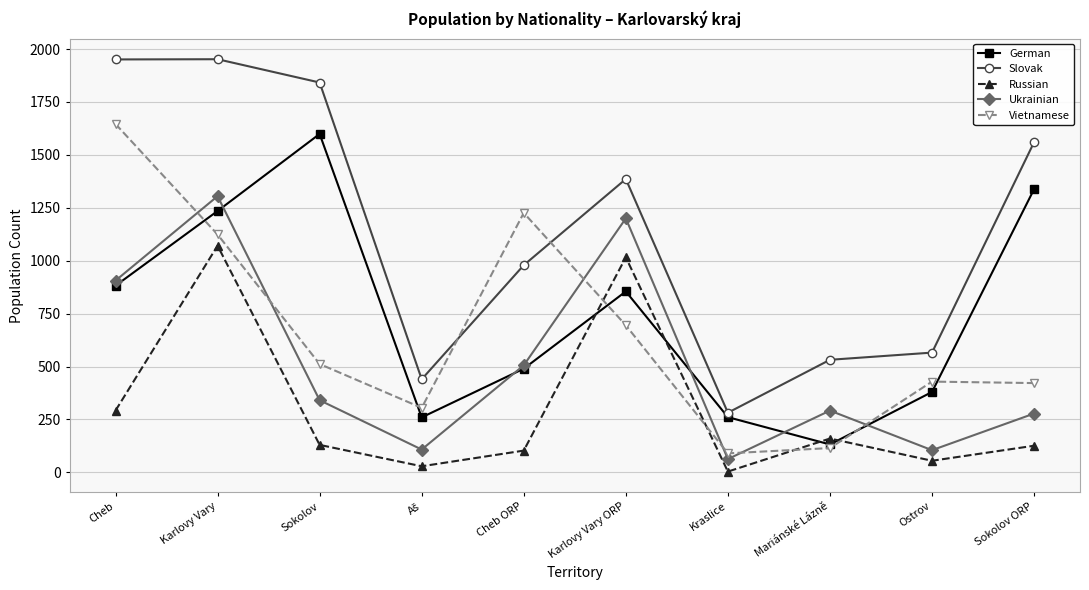

What are all the series names shown in the legend?

German, Slovak, Russian, Ukrainian, Vietnamese